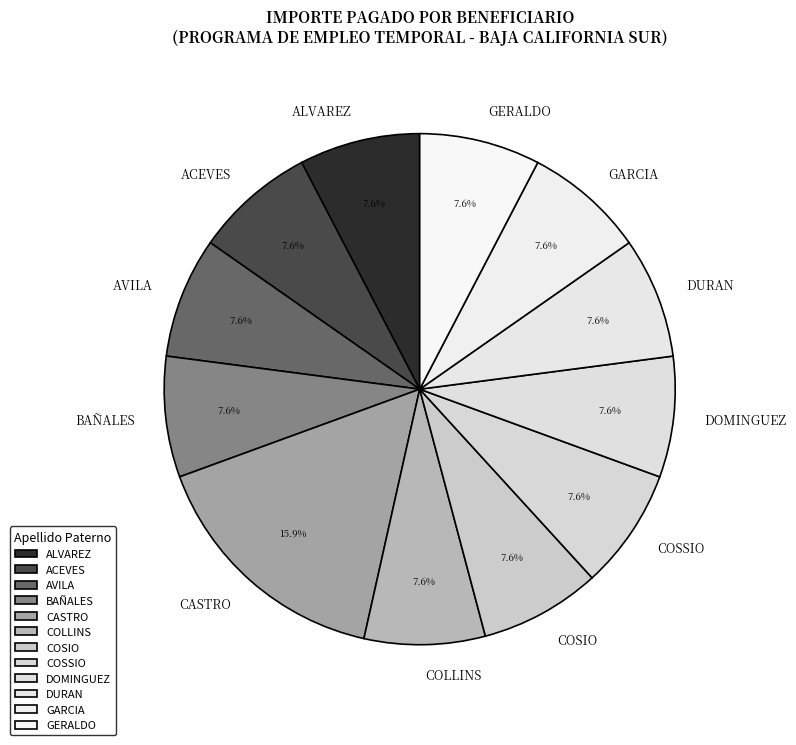

How many segments does this pie chart have?

12